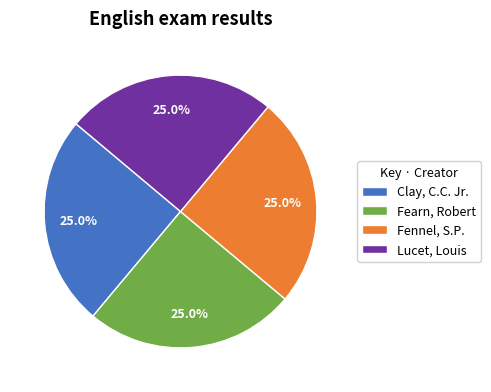

What is the ratio of the value at Fearn, Robert to the value at Lucet, Louis?

1.0